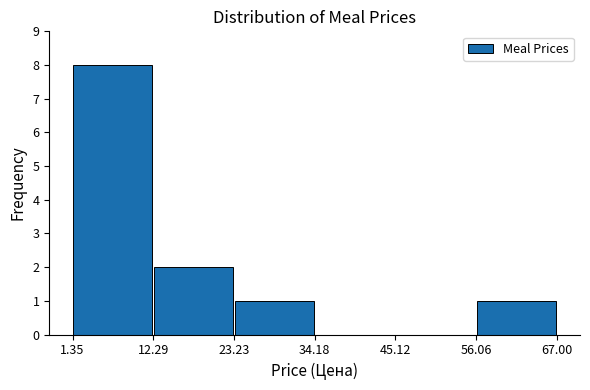

Over which range of the x-axis is the bar tallest?

1.35 to 12.29